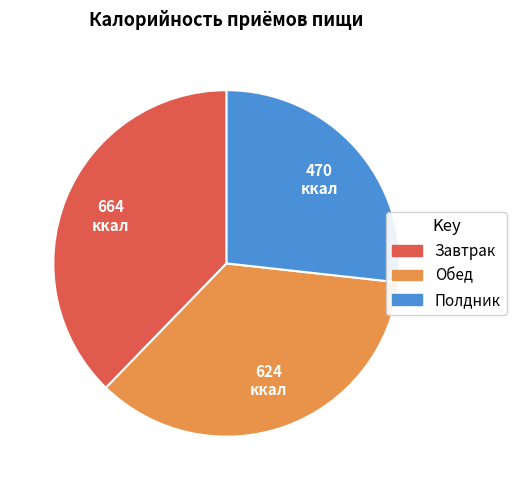

How many slices are in this pie chart?

3